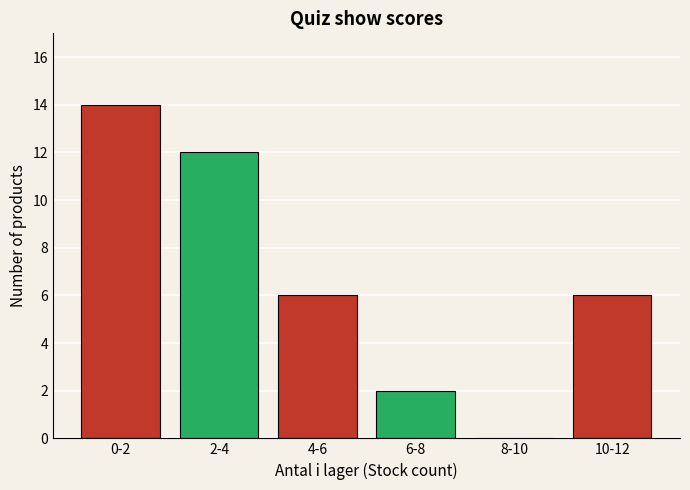

Reading left to right, list all the values displayed in this chart.

0-2=14	2-4=12	4-6=6	6-8=2	8-10=0	10-12=6